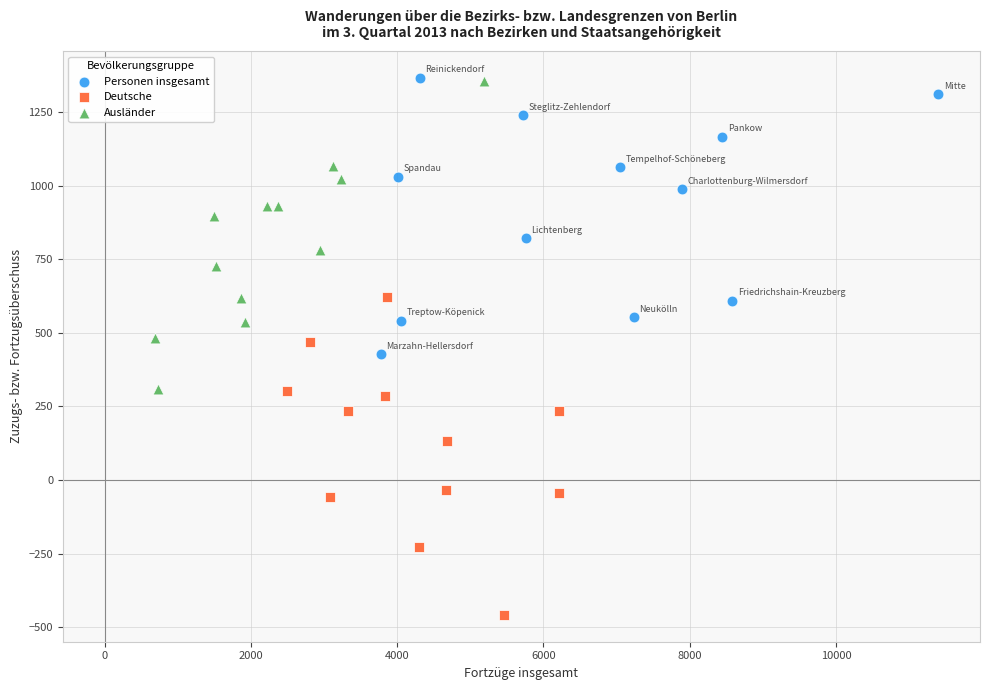

Which series reaches the minimum Y coordinate?

Deutsche